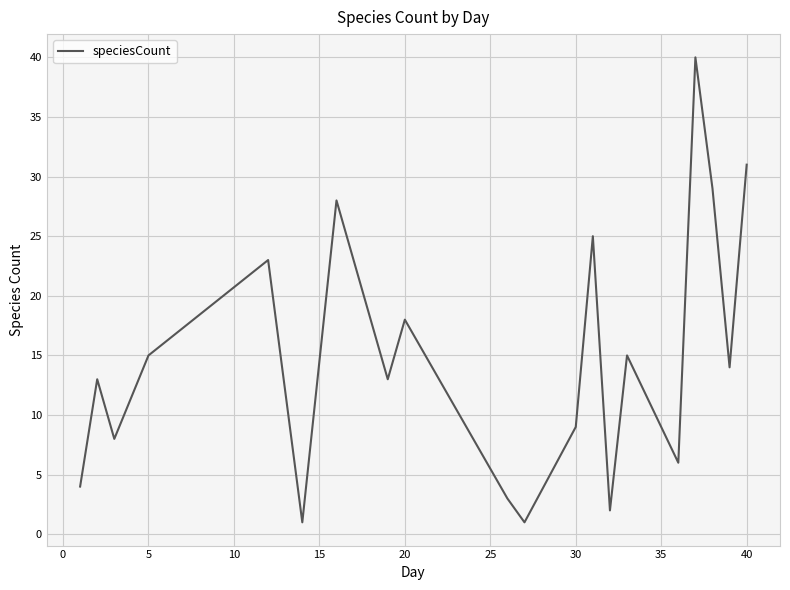

What is the difference between the maximum and minimum values?

39